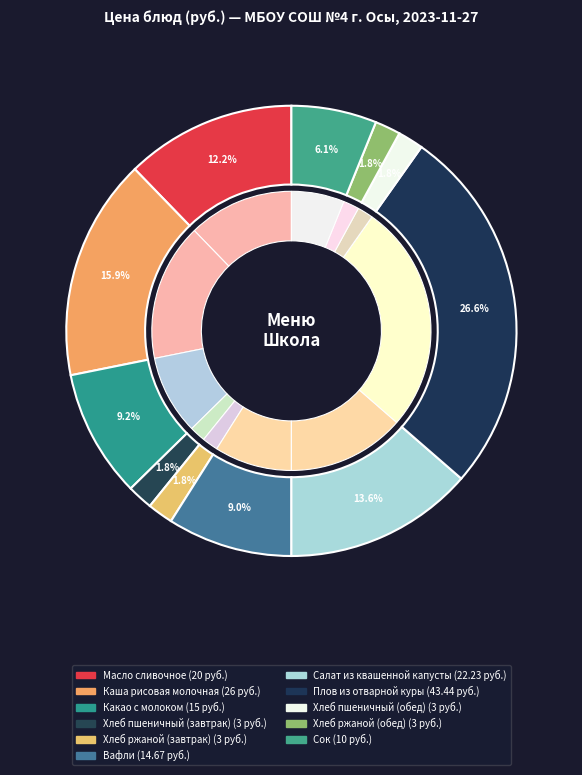

Is it true that Хлеб пшеничный (обед) is 2% of the pie?

True